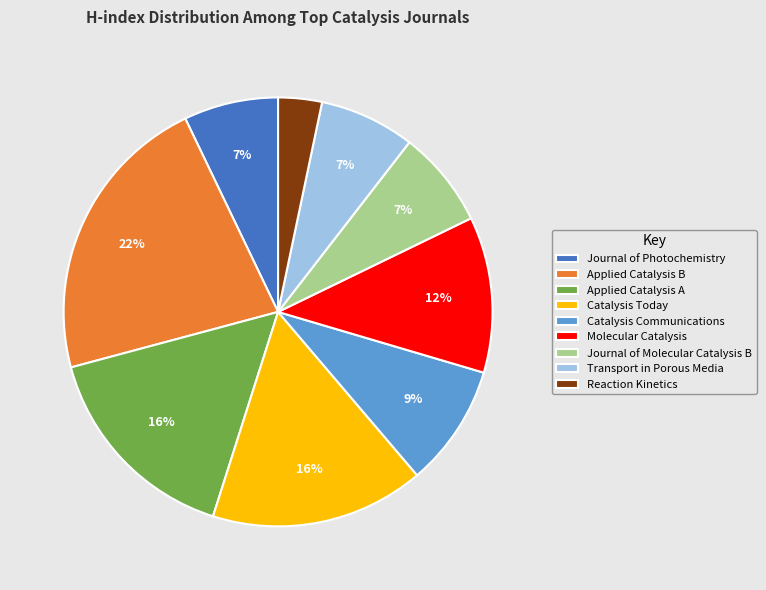

What is the largest slice in the pie chart?

Applied Catalysis B